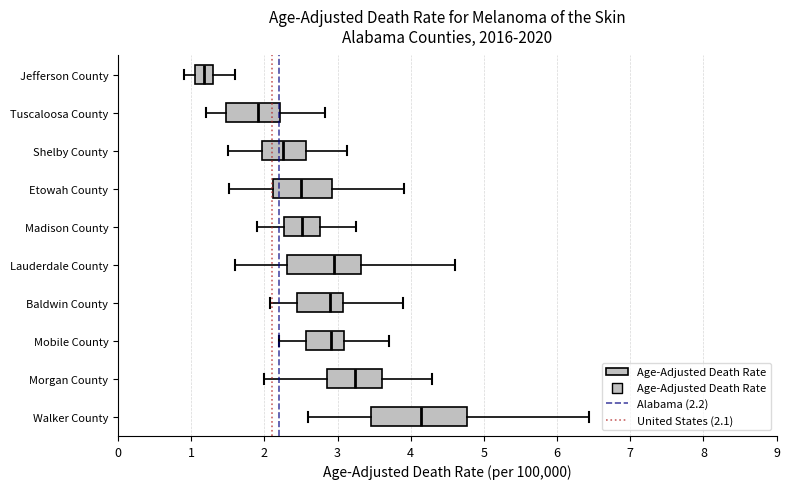

Reading bottom to top, read every box against the x-axis: the position of its median line, the range the box covers, and the ends of its whiskers. The values are not printed on the chart, so give them approximately, as read against the axis.

Walker County: median 4.1, box 3.5 to 4.8, whiskers 2.6 to 6.4
Morgan County: median 3.2, box 2.9 to 3.6, whiskers 2.0 to 4.3
Mobile County: median 2.9, box 2.6 to 3.1, whiskers 2.2 to 3.7
Baldwin County: median 2.9, box 2.4 to 3.1, whiskers 2.1 to 3.9
Lauderdale County: median 3.0, box 2.3 to 3.3, whiskers 1.6 to 4.6
Madison County: median 2.5, box 2.3 to 2.8, whiskers 1.9 to 3.2
Etowah County: median 2.5, box 2.1 to 2.9, whiskers 1.5 to 3.9
Shelby County: median 2.3, box 2.0 to 2.6, whiskers 1.5 to 3.1
Tuscaloosa County: median 1.9, box 1.5 to 2.2, whiskers 1.2 to 2.8
Jefferson County: median 1.2, box 1.1 to 1.3, whiskers 0.9 to 1.6